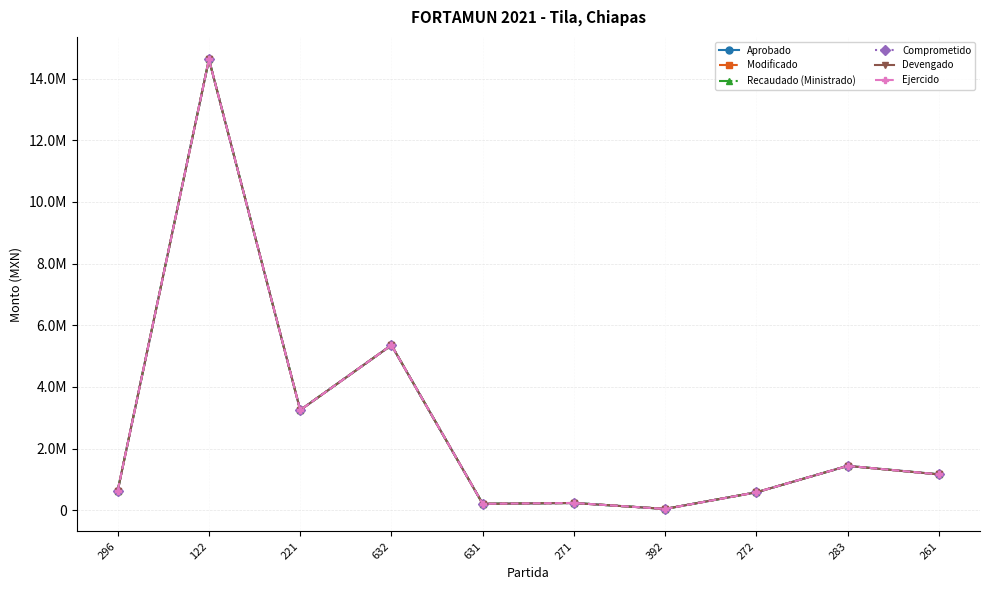

Where does the Recaudado (Ministrado) series first go above 1161745?

122